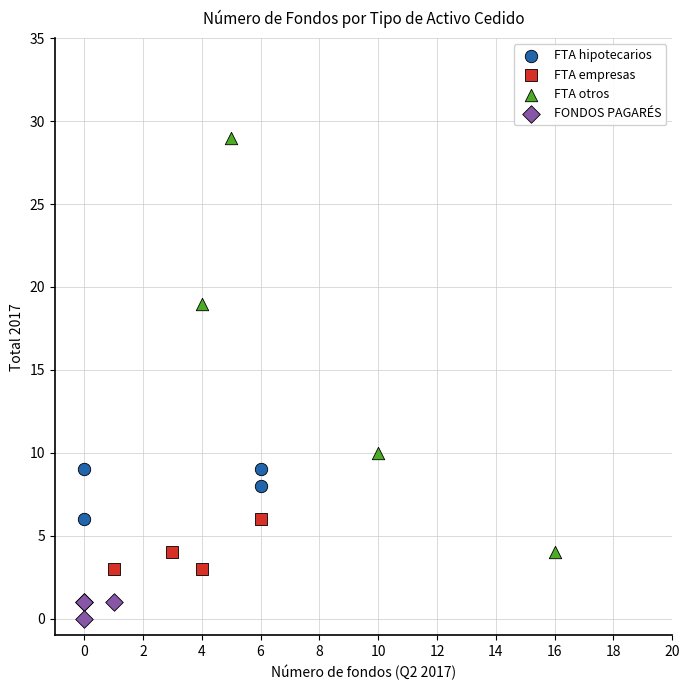

Which series contains the lowest Y value?

FONDOS PAGARÉS